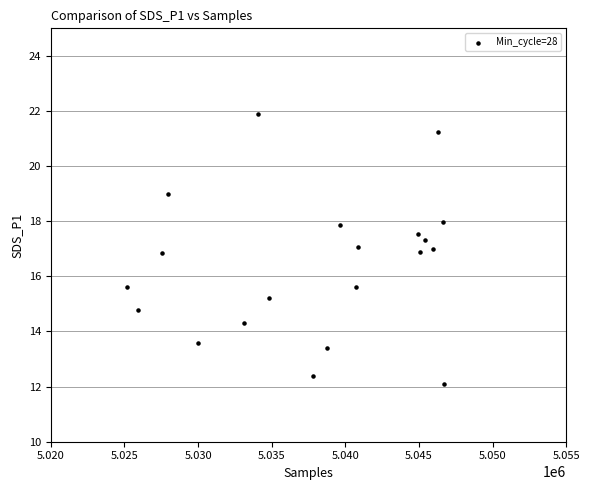

What is the range of X values (max minus min)?

21533.0